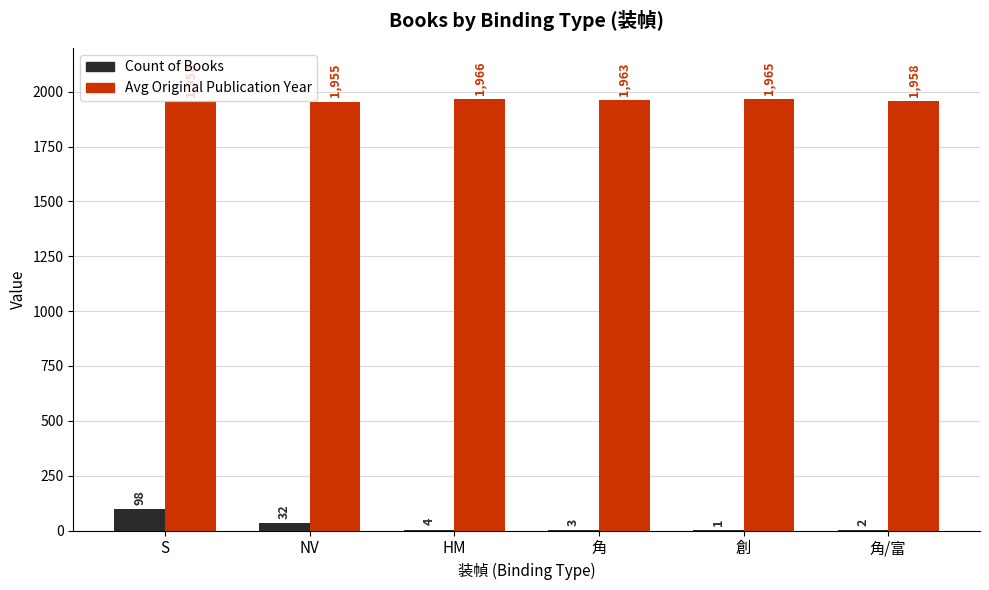

The Count of Books series shows 4 at HM. True or false?

True